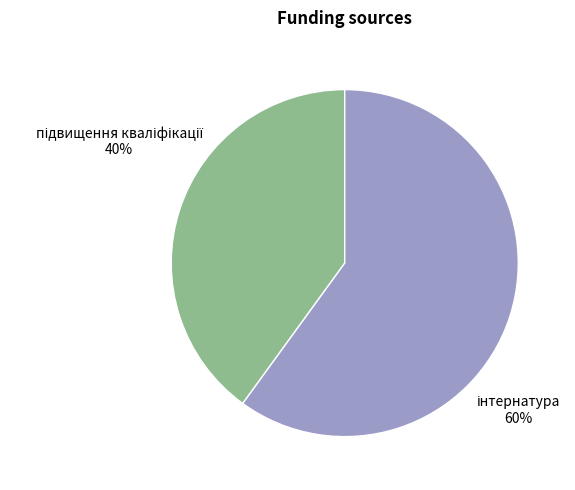

What is the largest slice in the pie chart?

інтернатура